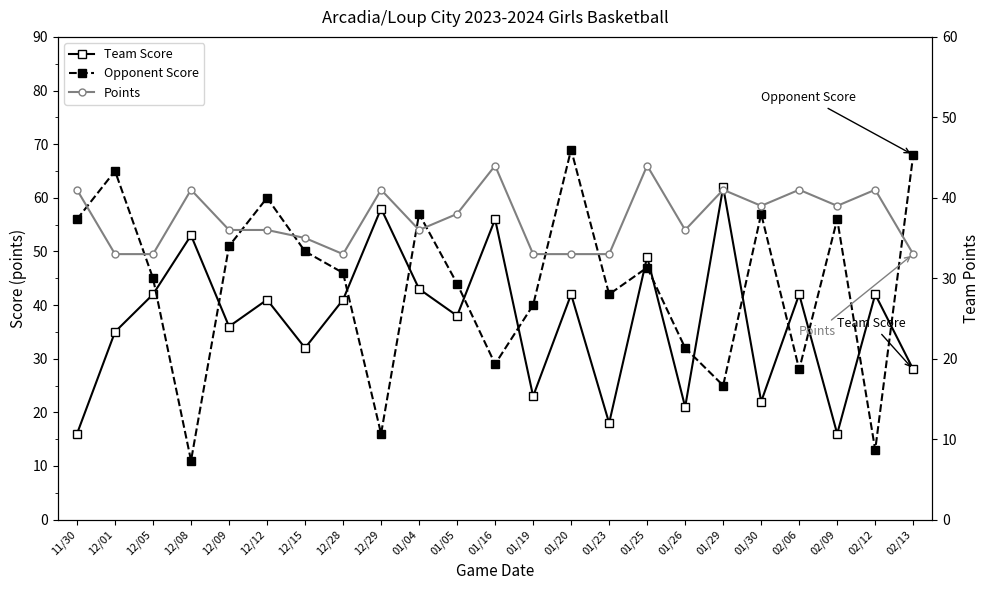

Rank the series by their maximum value, from lowest to highest.

Points, Team Score, Opponent Score